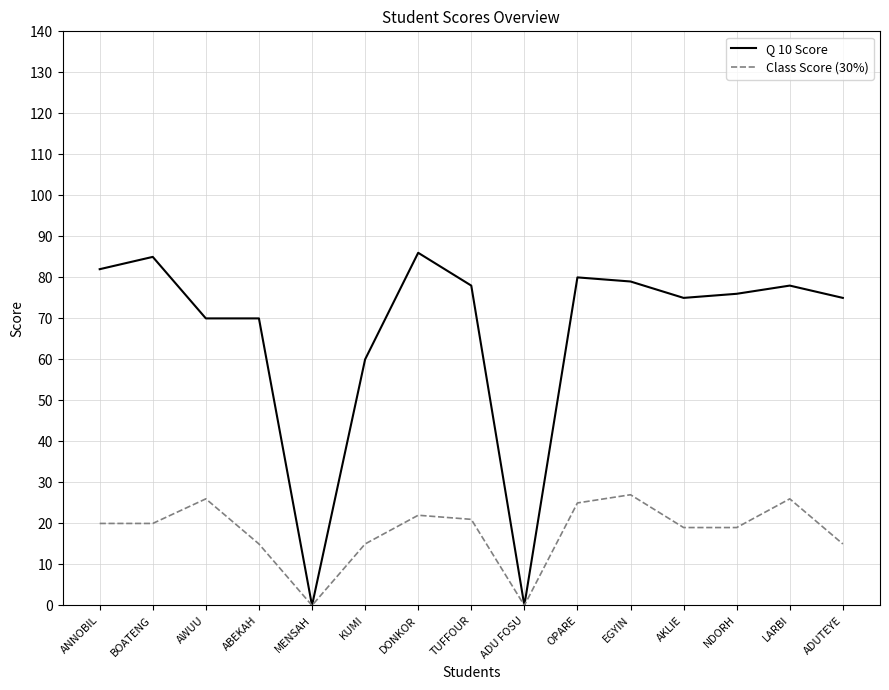

List the series in order of their peak value, lowest first.

Class Score (30%), Q 10 Score